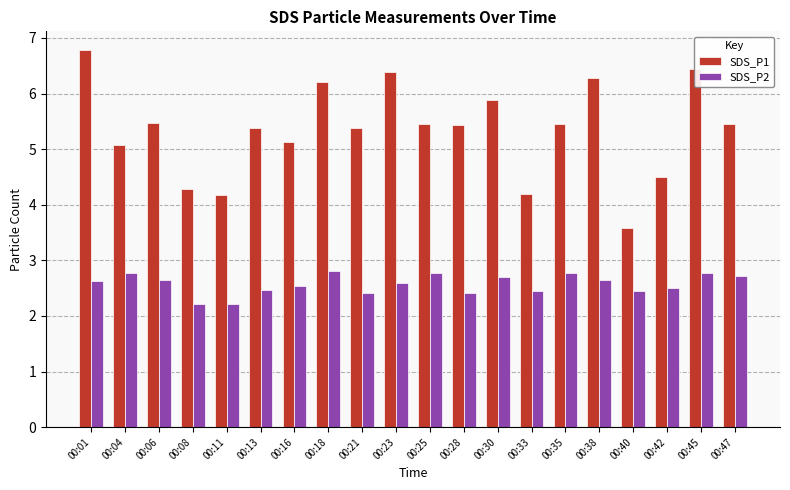

What is the difference between the second highest and minimum values in the SDS_P1 series?

2.9